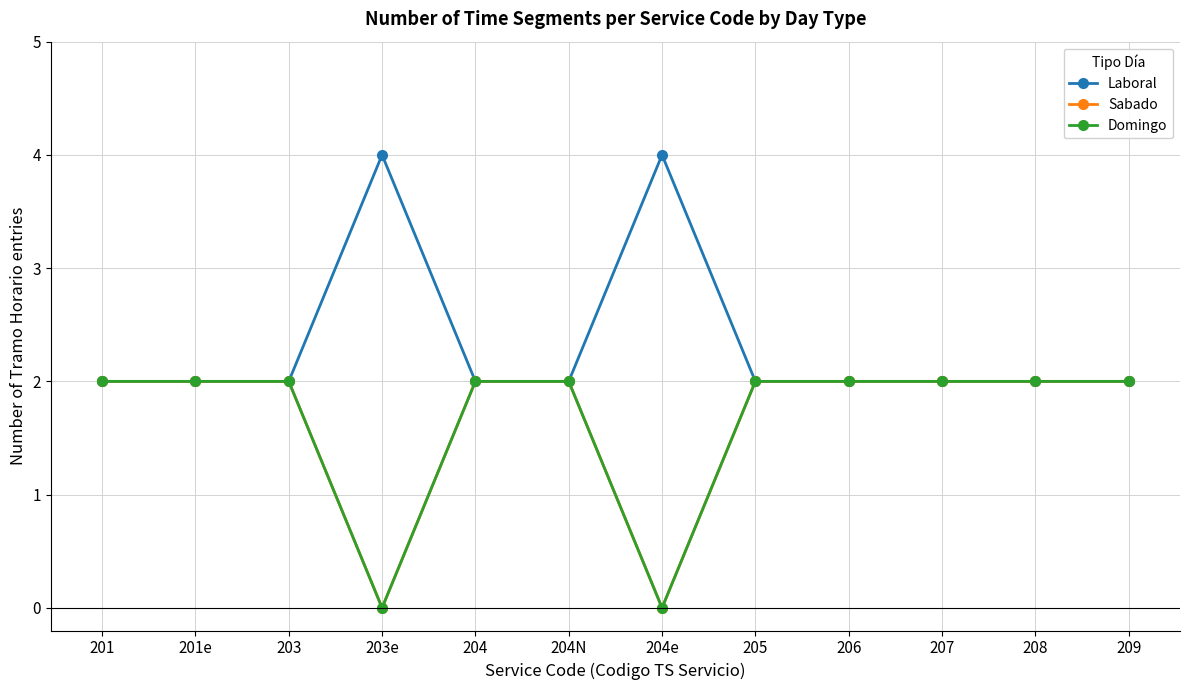

At how many categories does at least one series exceed 2?

2